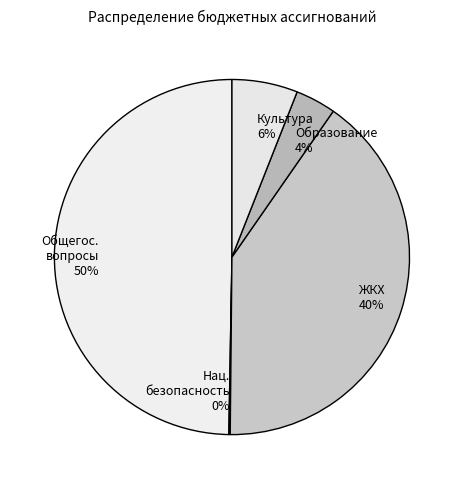

Is ЖКХ the majority of the pie?

No